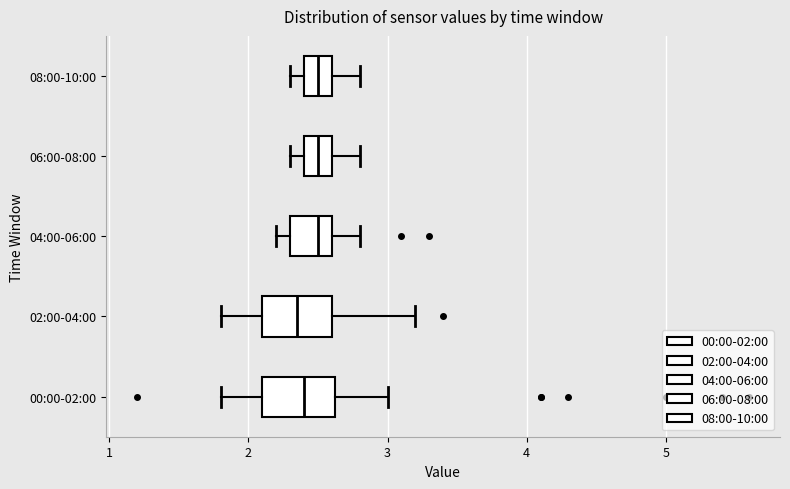

Reading bottom to top, transcribe this box plot: for each box, give where its median line is, the range the box spans, and where its two whiskers end, as read against the x-axis. The values are not printed on the chart, so give them approximately, as read against the axis.

00:00-02:00: median 2.4, box 2.1 to 2.6, whiskers 1.8 to 3.0
02:00-04:00: median 2.4, box 2.1 to 2.6, whiskers 1.8 to 3.2
04:00-06:00: median 2.5, box 2.3 to 2.6, whiskers 2.2 to 2.8
06:00-08:00: median 2.5, box 2.4 to 2.6, whiskers 2.3 to 2.8
08:00-10:00: median 2.5, box 2.4 to 2.6, whiskers 2.3 to 2.8